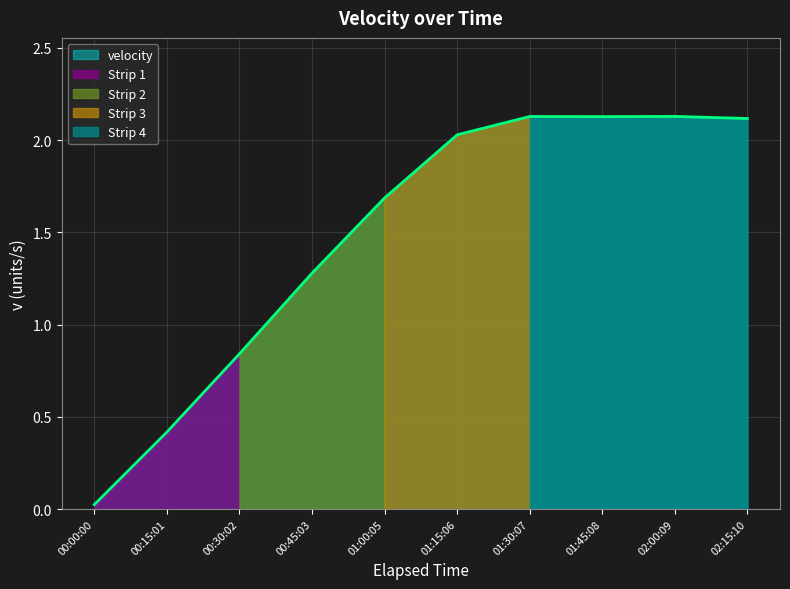

Reading left to right, transcribe all the data shown in this chart.

0.0	0.4	0.8	1.3	1.7	2.0	2.1	2.1	2.1	2.1